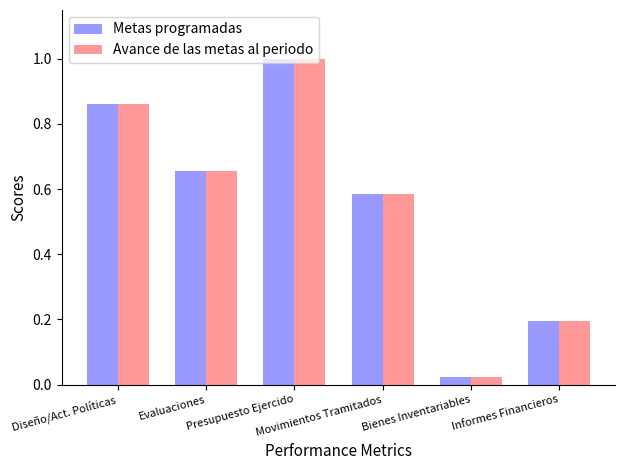

The Metas programadas series shows 1.0 at Presupuesto Ejercido. True or false?

True